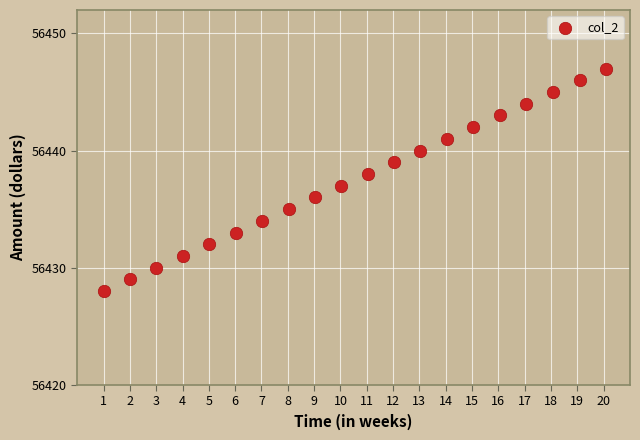

What is the range of Y values (max minus min)?

19